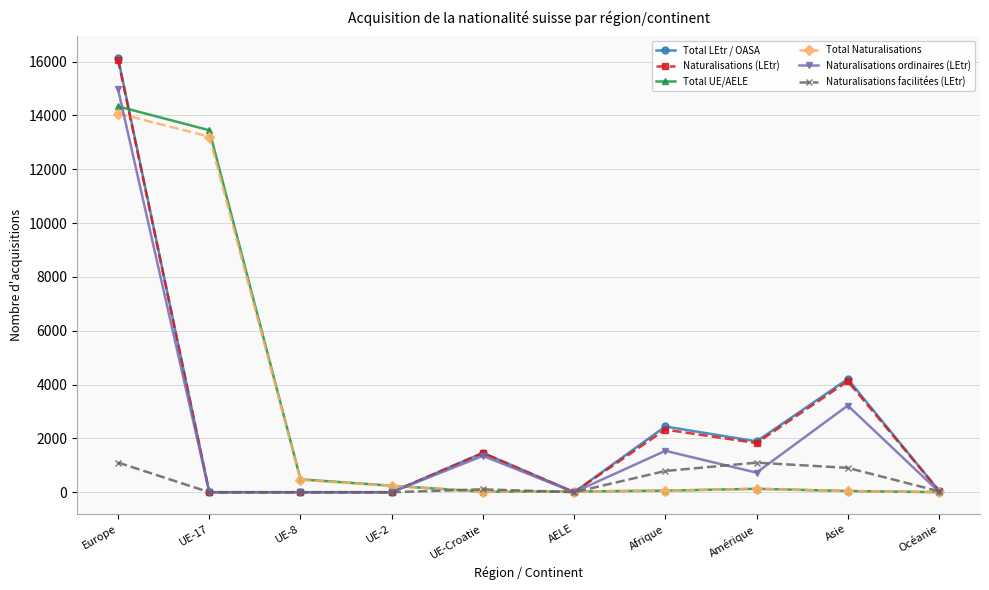

True or false: Total LEtr / OASA has a value of 4206 at Asie.

True